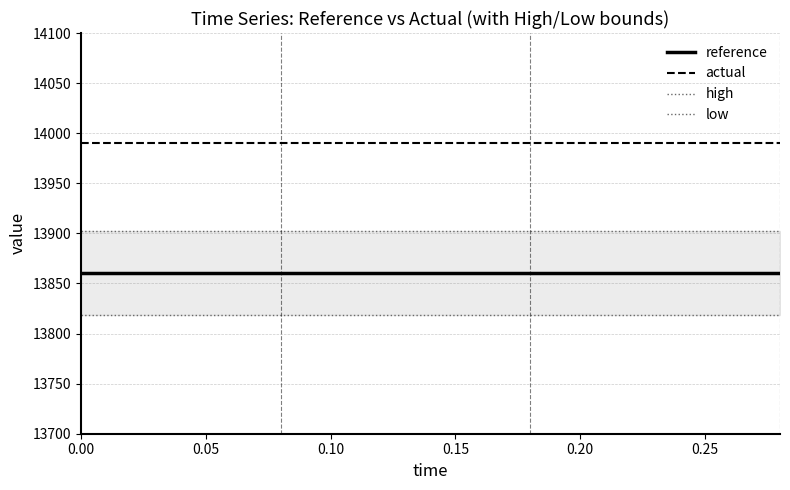

Reading right to left, what are all the values shown in this chart?

reference: 13860.4	13860.4	13860.4	13860.4	13860.4	13860.4	13860.4	13860.4	13860.4	13860.4	13860.4	13860.4	13860.4	13860.4	13860.4
actual: 13990.7	13990.7	13990.7	13990.7	13990.7	13990.7	13990.7	13990.7	13990.7	13990.7	13990.7	13990.7	13990.7	13990.7	13990.7
high: 13902.0	13902.0	13902.0	13902.0	13902.0	13902.0	13902.0	13902.0	13902.0	13902.0	13902.0	13902.0	13902.0	13902.0	13902.0
low: 13818.8	13818.8	13818.8	13818.8	13818.8	13818.8	13818.8	13818.8	13818.8	13818.8	13818.8	13818.8	13818.8	13818.8	13818.8